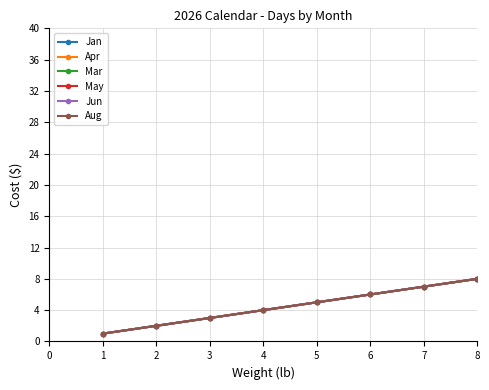

Does the chart have visible grid lines?

Yes